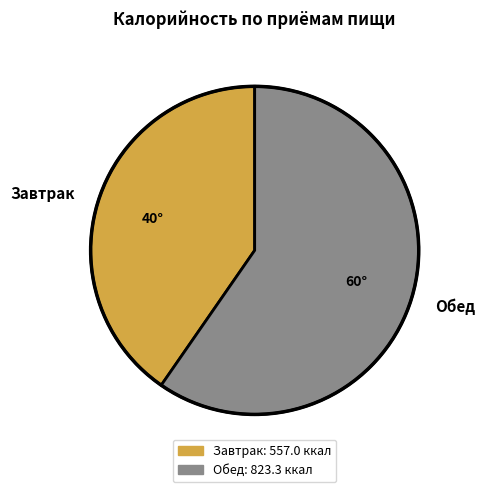

Is it true that Завтрак is 27% of the pie?

False